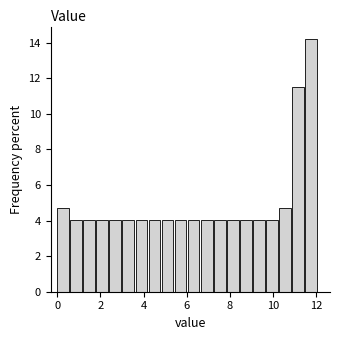

Read against the x-axis, roughly where is the centre of the tallest bar?

11.8